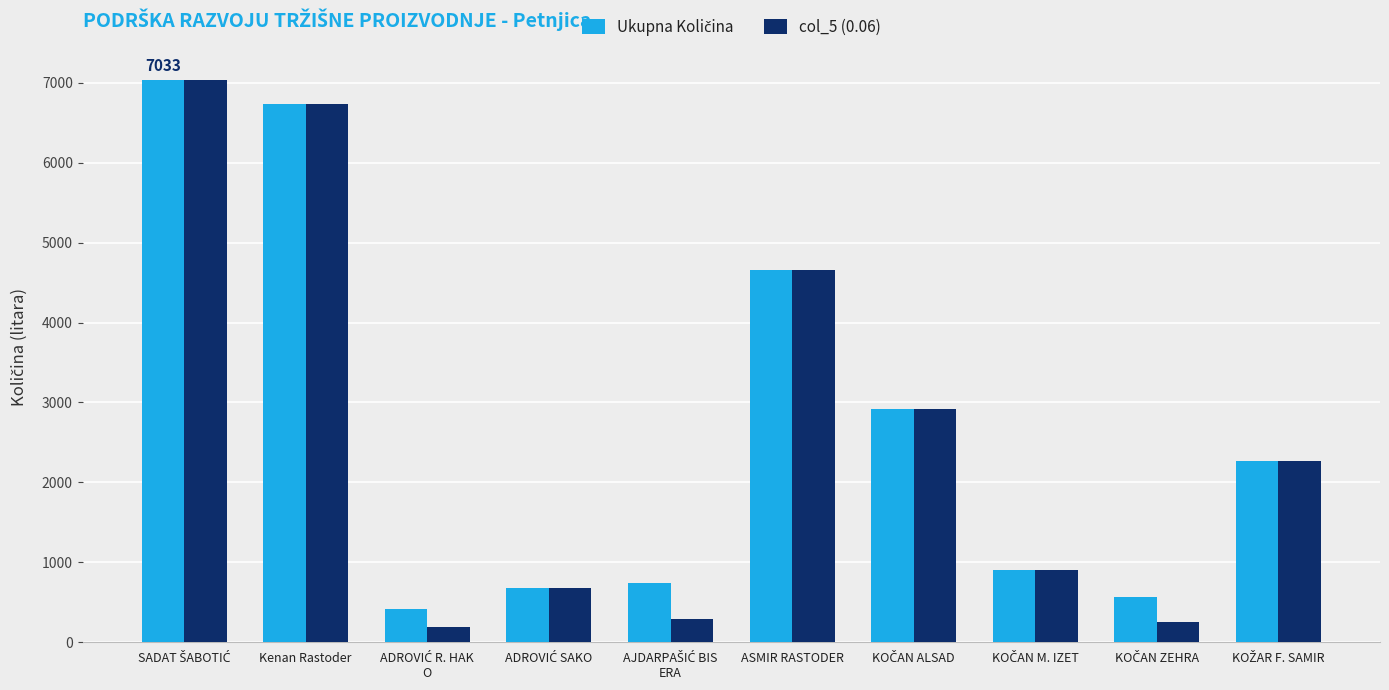

Which series has the widest spread of values?

col_5 (0.06)